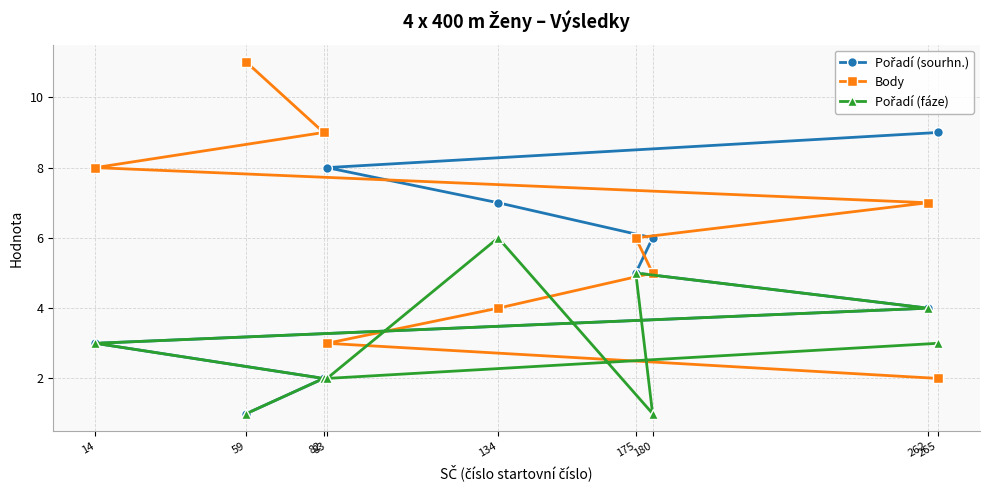

What is the difference between the maximum and second lowest values in the Pořadí (sourhn.) series?

7